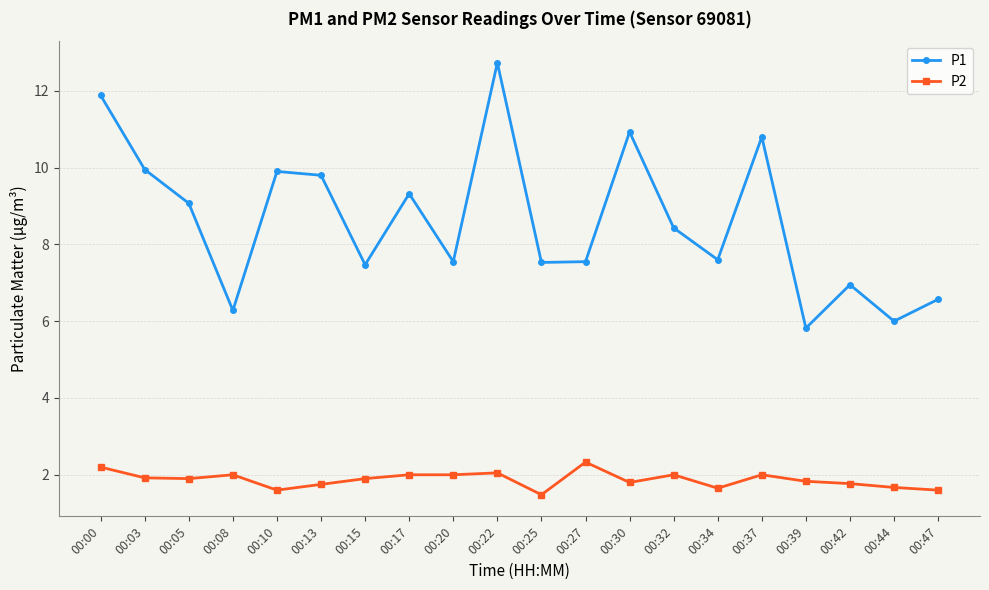

List the series in order of their peak value, highest first.

P1, P2